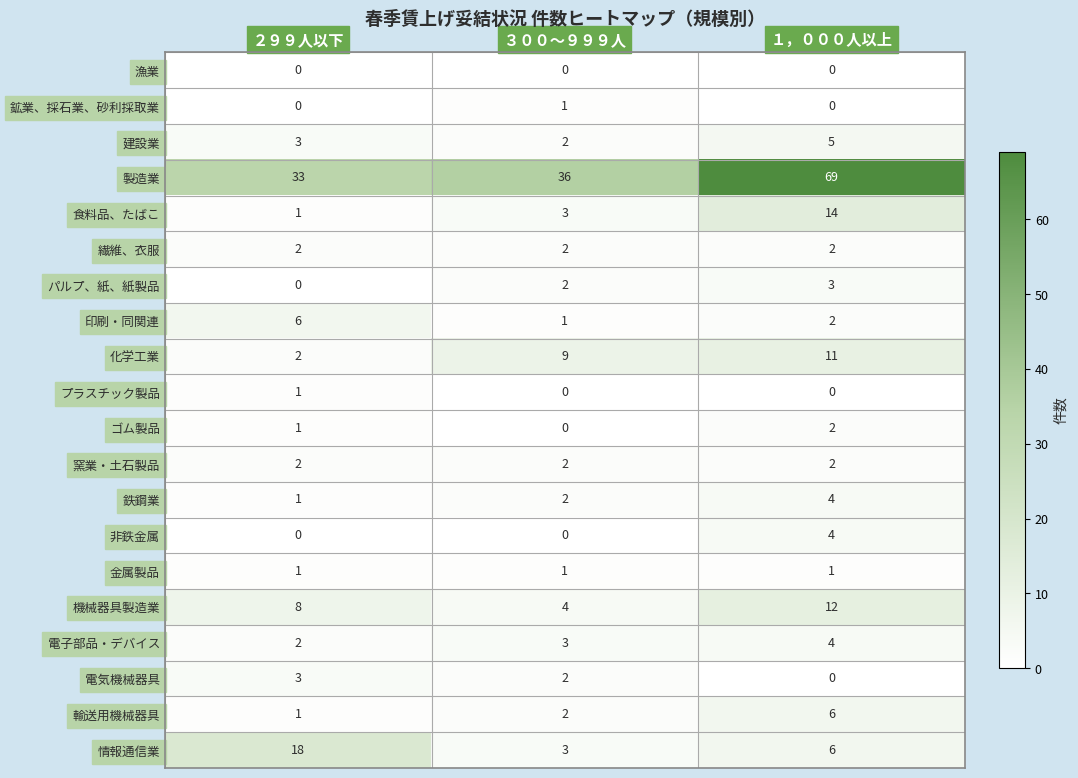

Between ２９９人以下 and ３００～９９９人, which series saw the biggest shift?

情報通信業